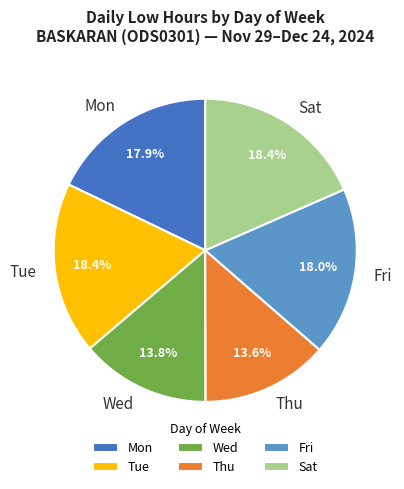

To the nearest percent, what is the average slice percentage?

17%